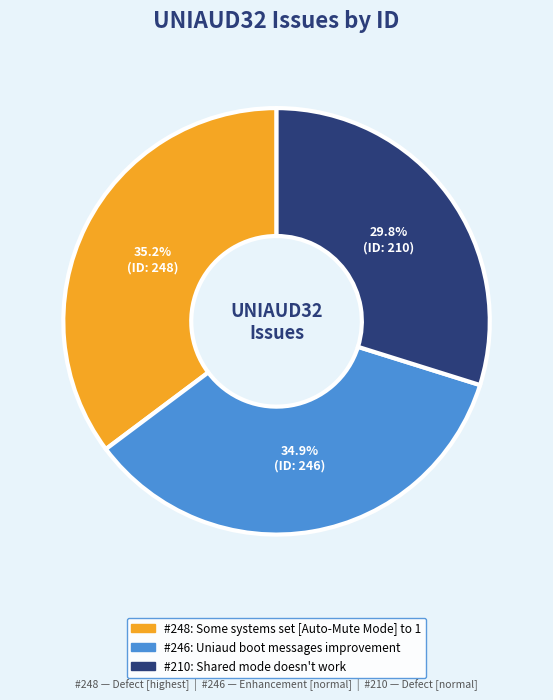

Is there a majority slice in this chart?

No